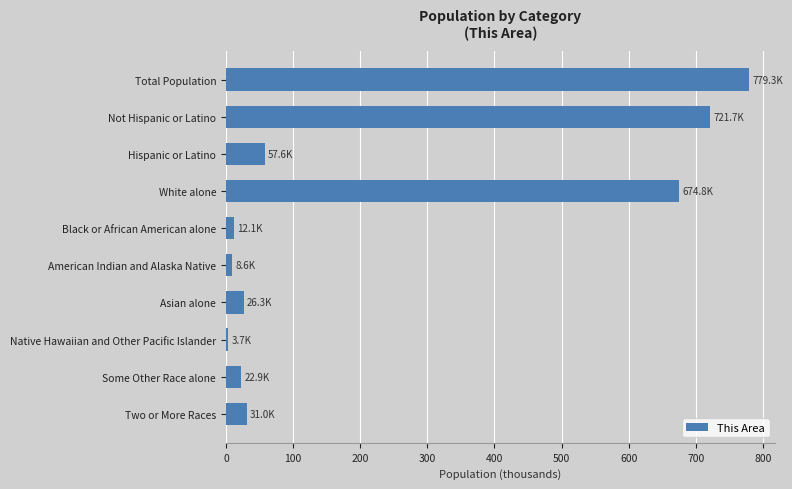

What is the label of the 3rd bar from the top?

Hispanic or Latino